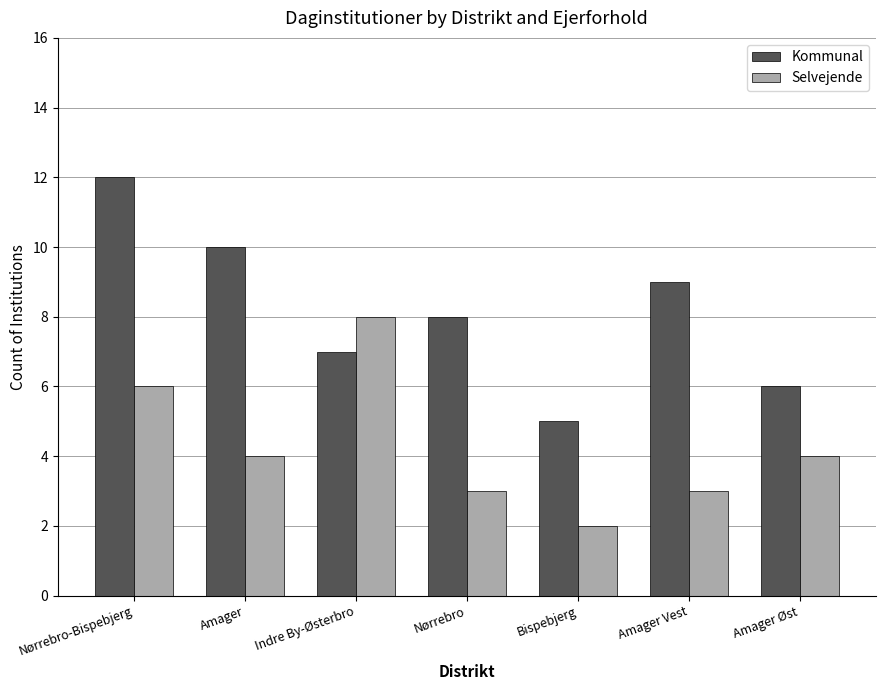

How many groups of bars are there?

7